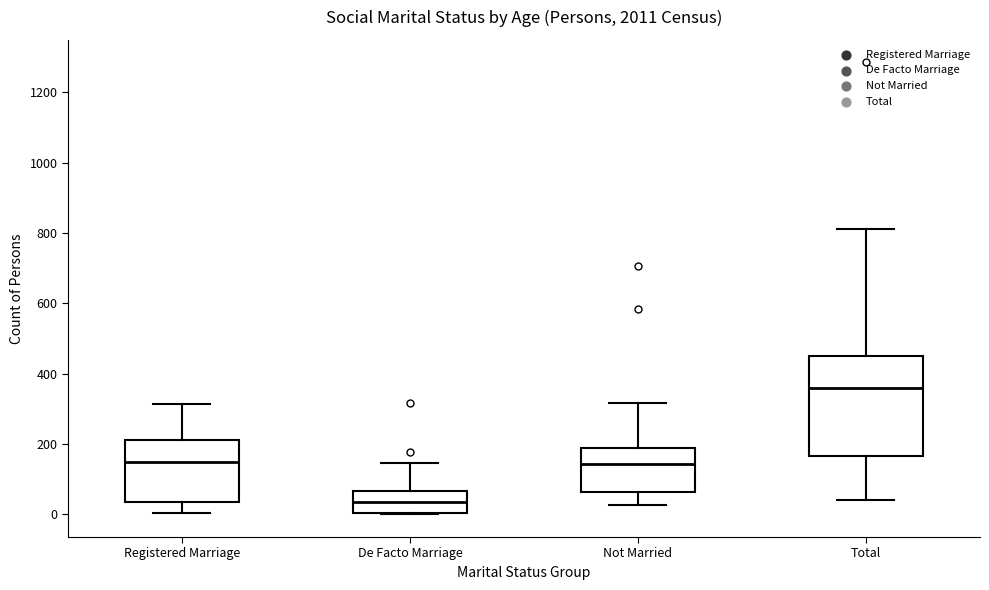

Which box's median line is the lowest?

De Facto Marriage